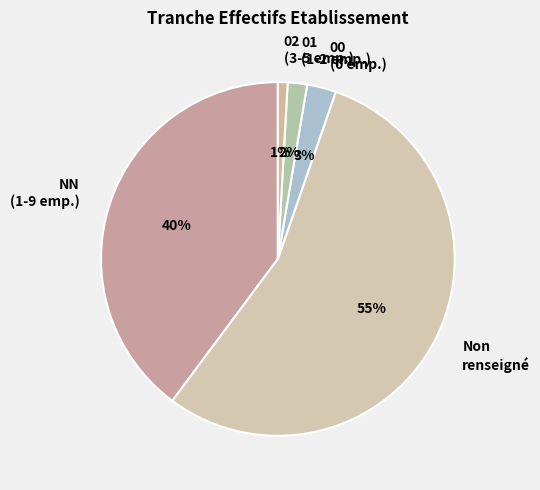

Is the sum of 01 (1-2 emp.) and Non renseigné greater than half?

Yes